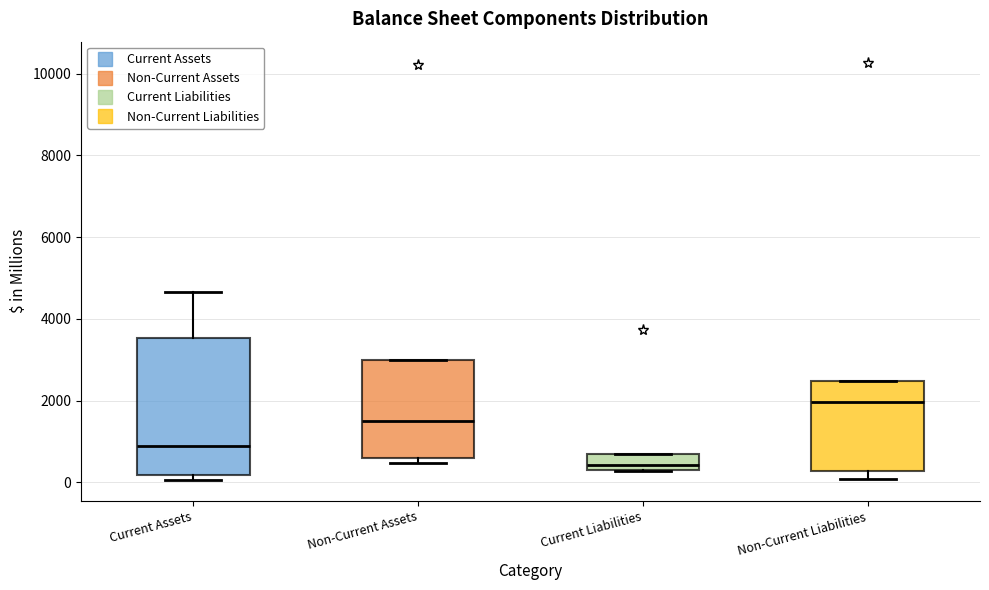

Reading left to right, transcribe this box plot: for each box, give where its median line is, the range the box spans, and where its two whiskers end, as read against the y-axis. The values are not printed on the chart, so give them approximately, as read against the axis.

Current Assets: median 800, box 200 to 3600, whiskers 0 to 4600
Non-Current Assets: median 1600, box 600 to 3000, whiskers 400 to 3000
Current Liabilities: median 400 (just above the box's lower edge), box 400 to 800, whiskers 200 to 800
Non-Current Liabilities: median 2000, box 200 to 2400, whiskers 0 to 2400